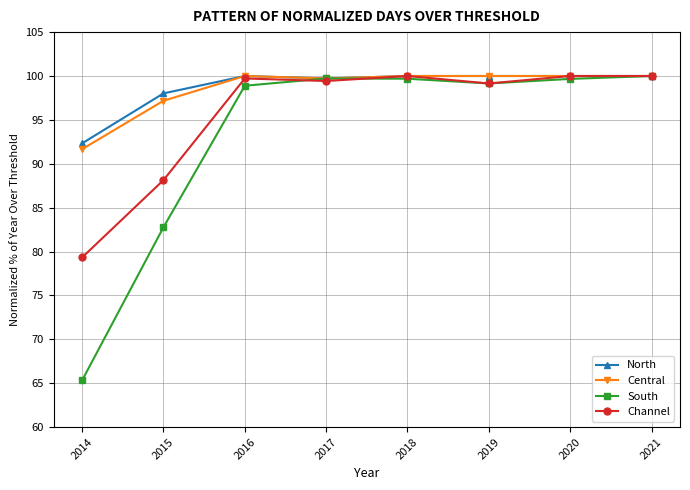

At which category does the chart reach its minimum across all series?

2014